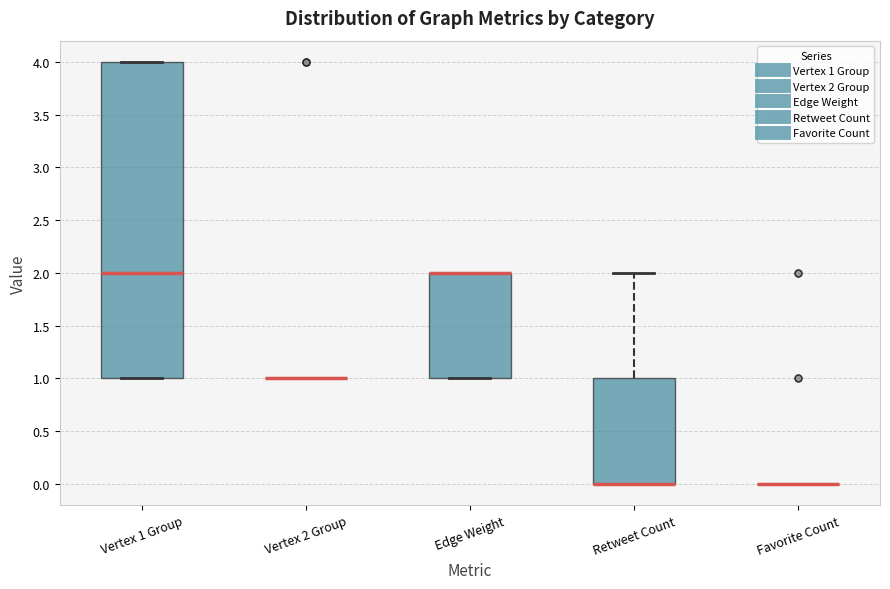

Comparing the boxes themselves (not the whiskers), which one is the tallest?

Vertex 1 Group